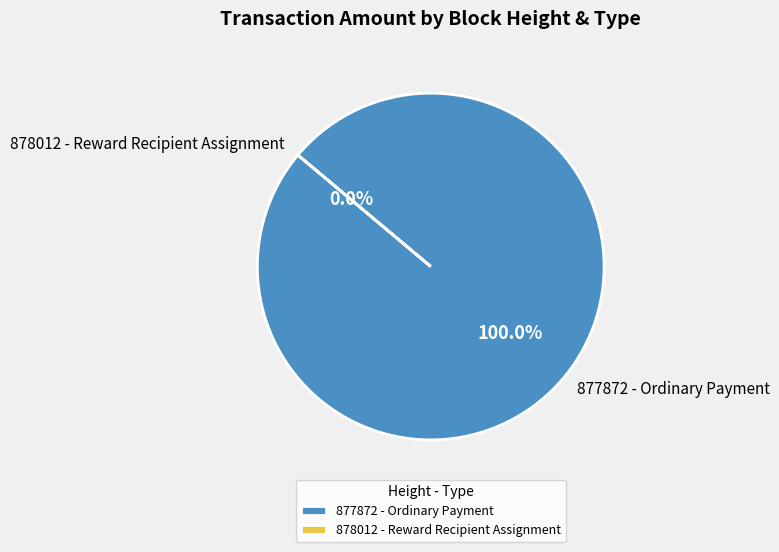

Rank the categories by value from lowest to highest.

878012 - Reward Recipient Assignment, 877872 - Ordinary Payment